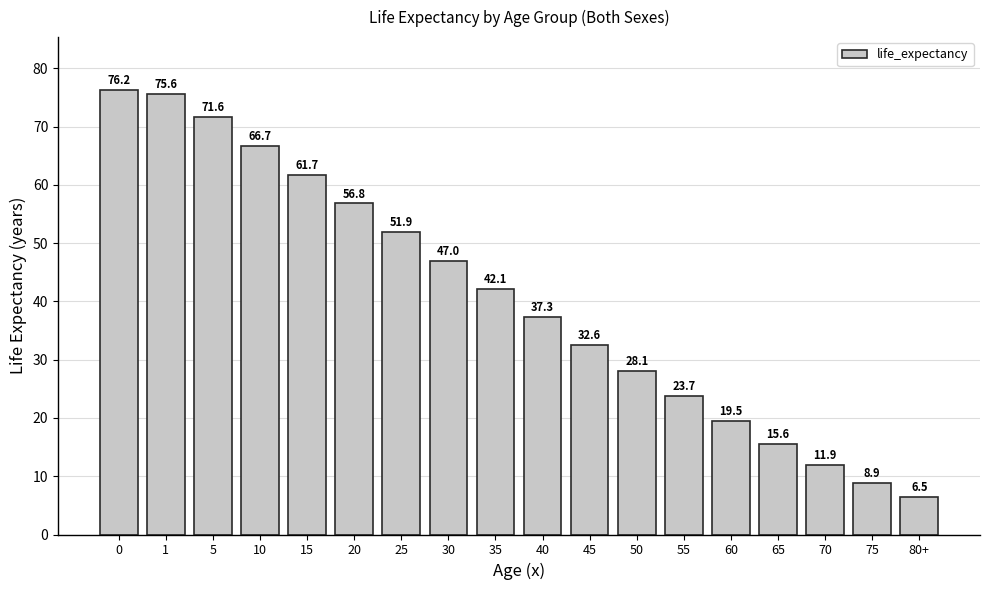

Reading left to right, what are all the values shown in this chart?

0=76.2	1=75.6	5=71.6	10=66.7	15=61.7	20=56.8	25=51.9	30=47.0	35=42.1	40=37.3	45=32.6	50=28.1	55=23.7	60=19.5	65=15.6	70=11.9	75=8.9	80+=6.5